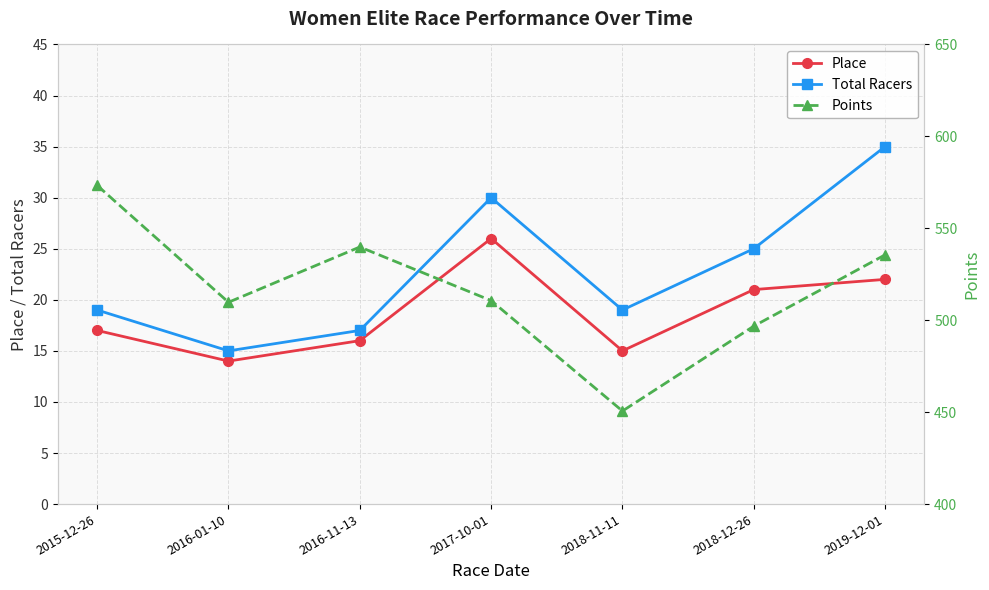

Where is Total Racers nearest to the value 25?

2018-12-26